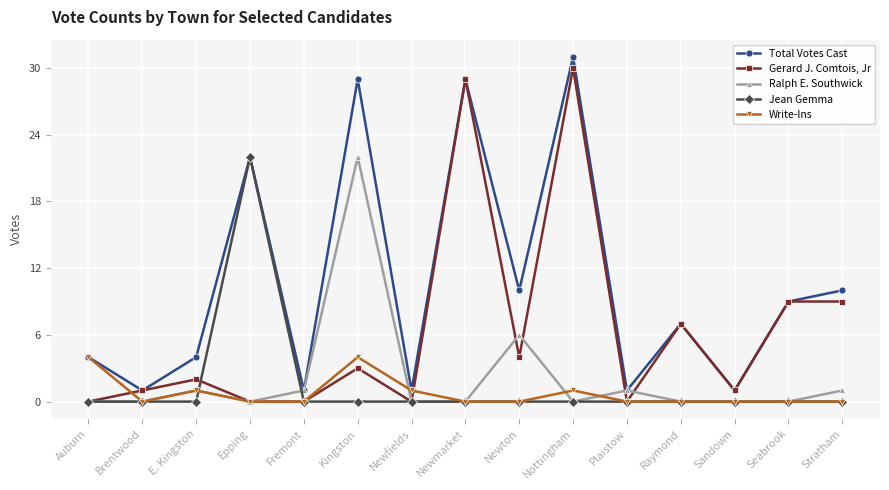

At how many categories does at least one series exceed 6?

8